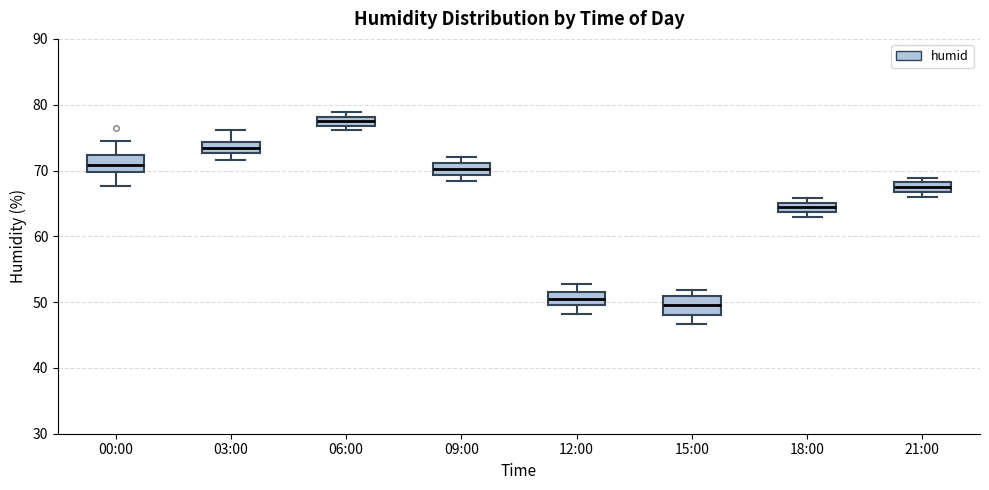

Where is the upper edge of the box for 06:00 on the y-axis? The values are not printed on the chart, so give them approximately, as read against the axis.

78